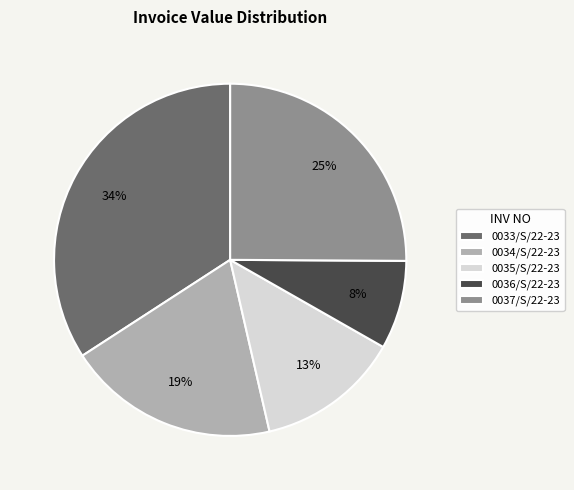

Which has a higher value, 0034/S/22-23 or 0033/S/22-23?

0033/S/22-23